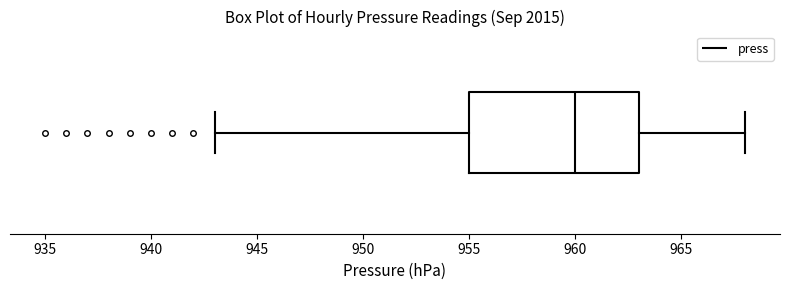

Transcribe this box plot: give where the median line is, the range the box spans, and where the two whiskers end, as read against the x-axis. The values are not printed on the chart, so give them approximately, as read against the axis.

median 960, box 955 to 963, whiskers 943 to 968